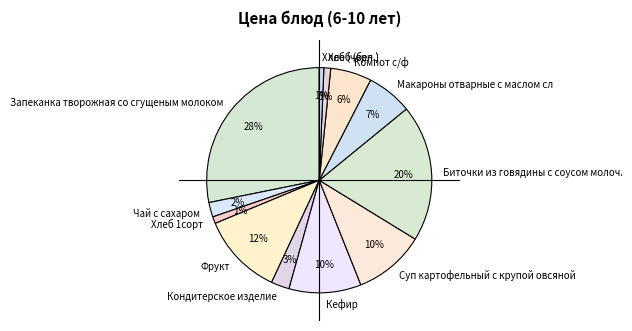

Count the number of slices in the pie.

12